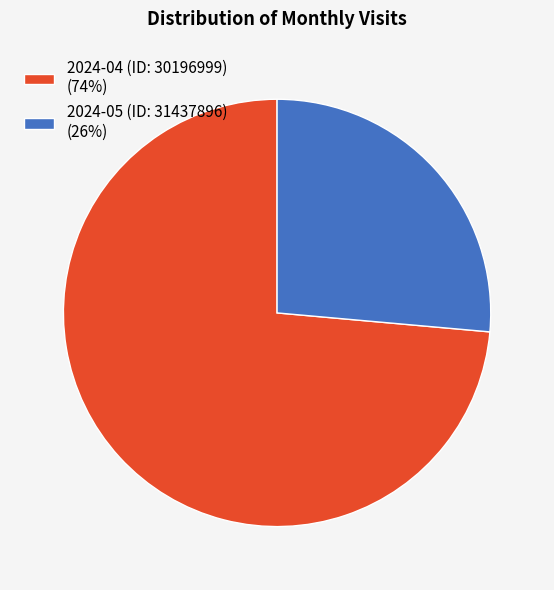

Rank the categories by value from highest to lowest.

2024-04 (ID: 30196999), 2024-05 (ID: 31437896)